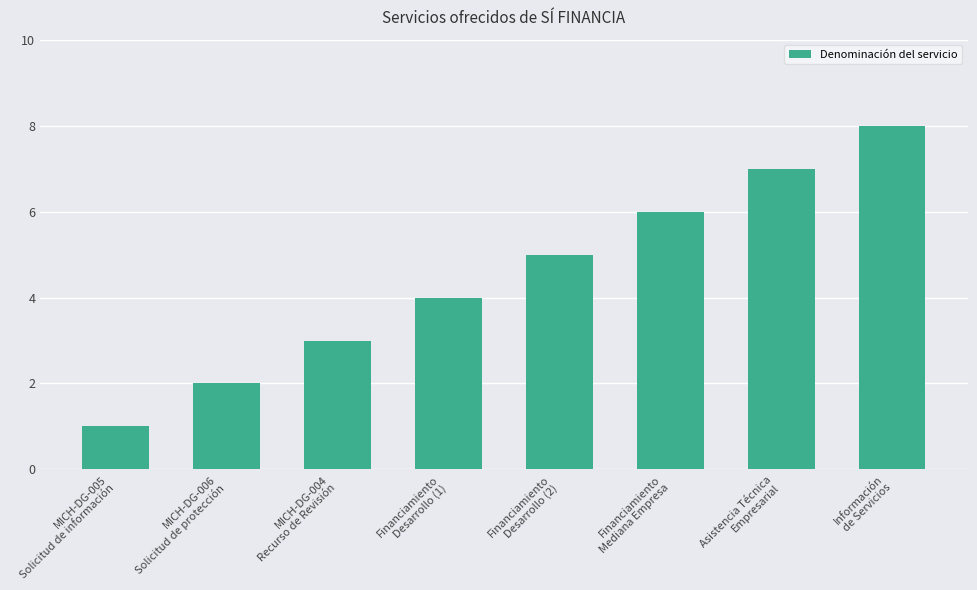

Rank the categories by value from highest to lowest.

Información
de Servicios, Asistencia Técnica
Empresarial, Financiamiento
Mediana Empresa, Financiamiento
Desarrollo (2), Financiamiento
Desarrollo (1), MICH-DG-004
Recurso de Revisión, MICH-DG-006
Solicitud de protección, MICH-DG-005
Solicitud de información